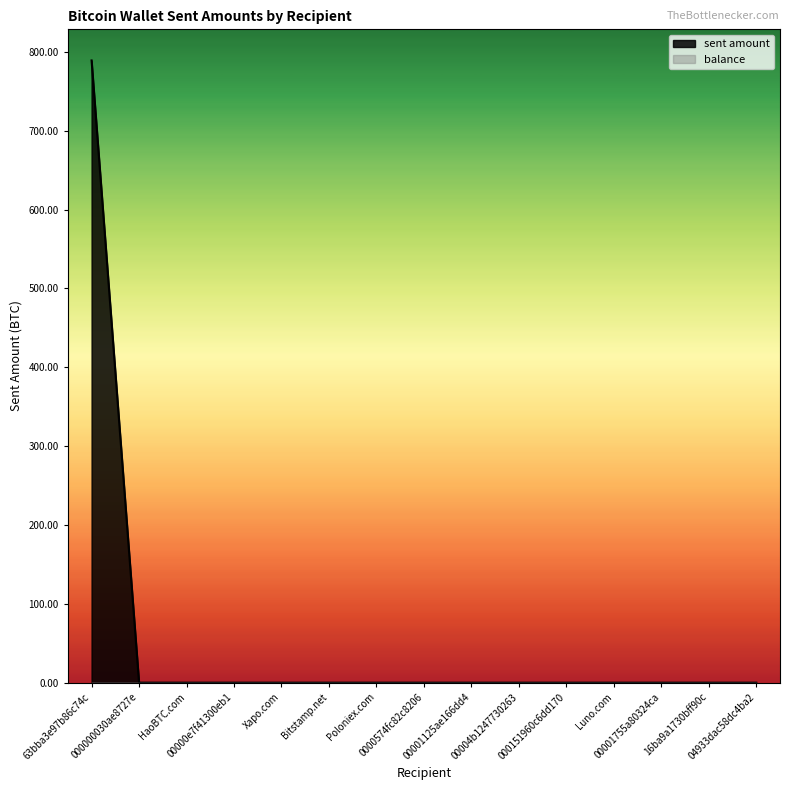

Which category has the lowest value across all series?

04933dac58dc4ba2